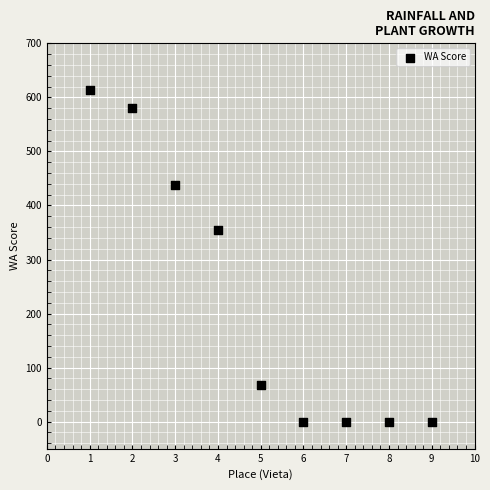

What is the average X value?

5